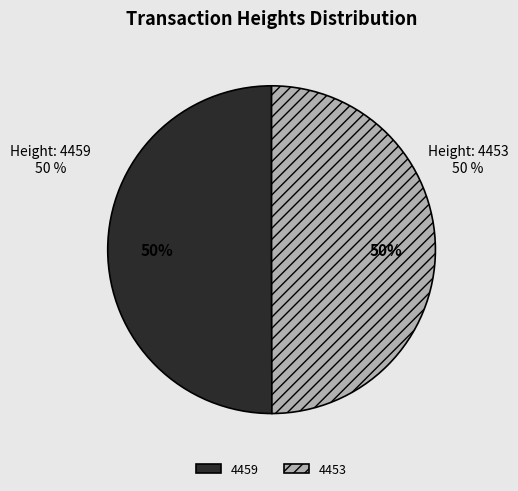

To the nearest percent, what percentage of the pie is 4459?

50%